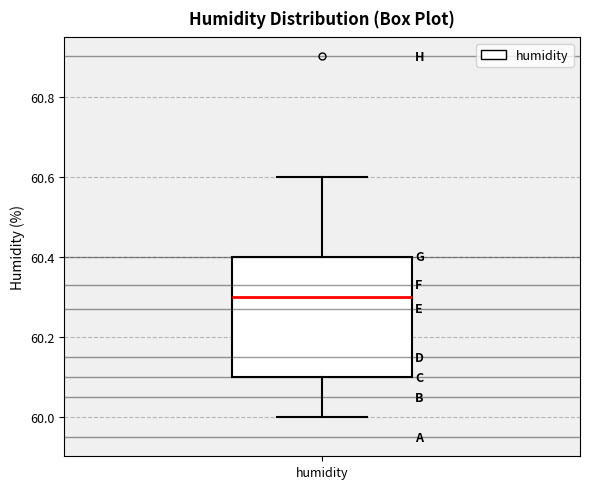

Where is the upper edge of the box for humidity on the y-axis? The values are not printed on the chart, so give them approximately, as read against the axis.

60.4